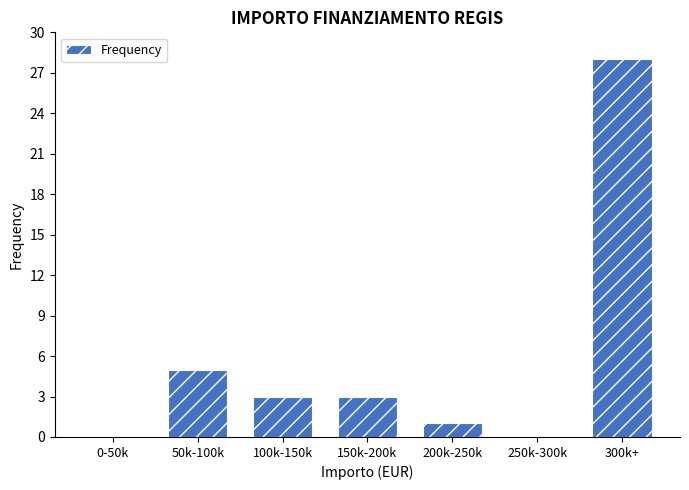

Reading left to right, transcribe all the data shown in this chart.

0-50k=0	50k-100k=5	100k-150k=3	150k-200k=3	200k-250k=1	250k-300k=0	300k+=28